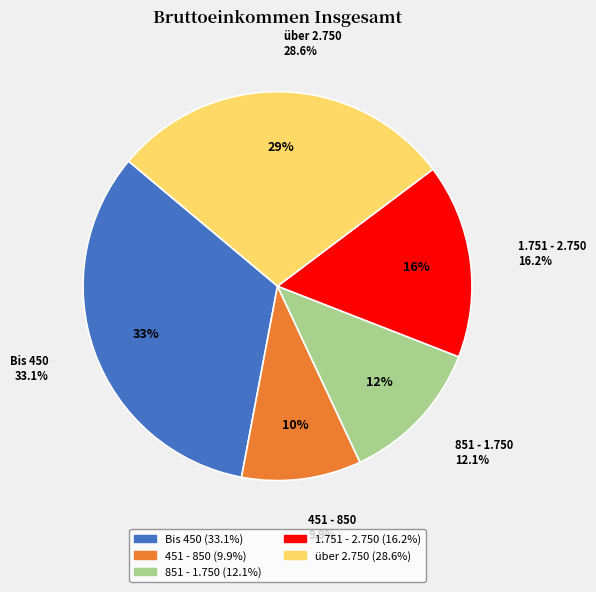

Rank the categories by value from lowest to highest.

451 - 850, 851 - 1.750, 1.751 - 2.750, über 2.750, Bis 450